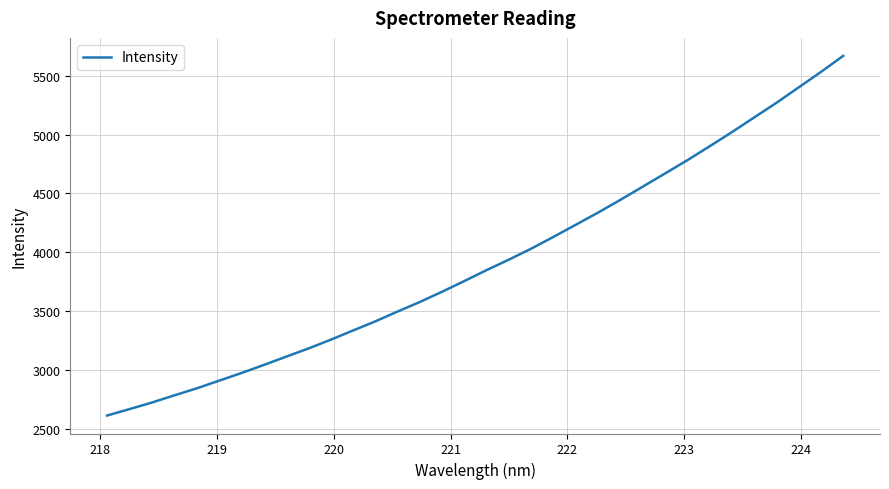

What is the smallest value displayed?

2610.7